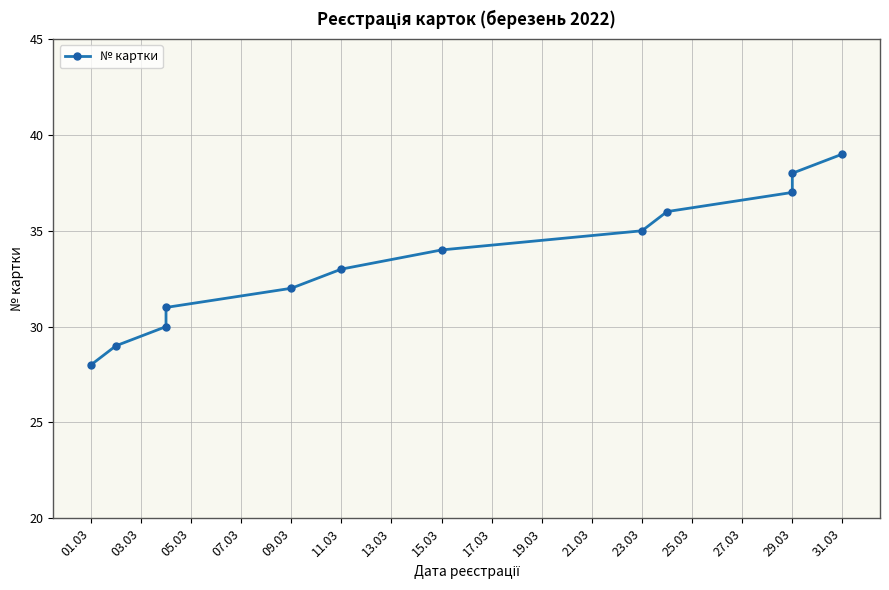

What is the smallest value displayed?

28